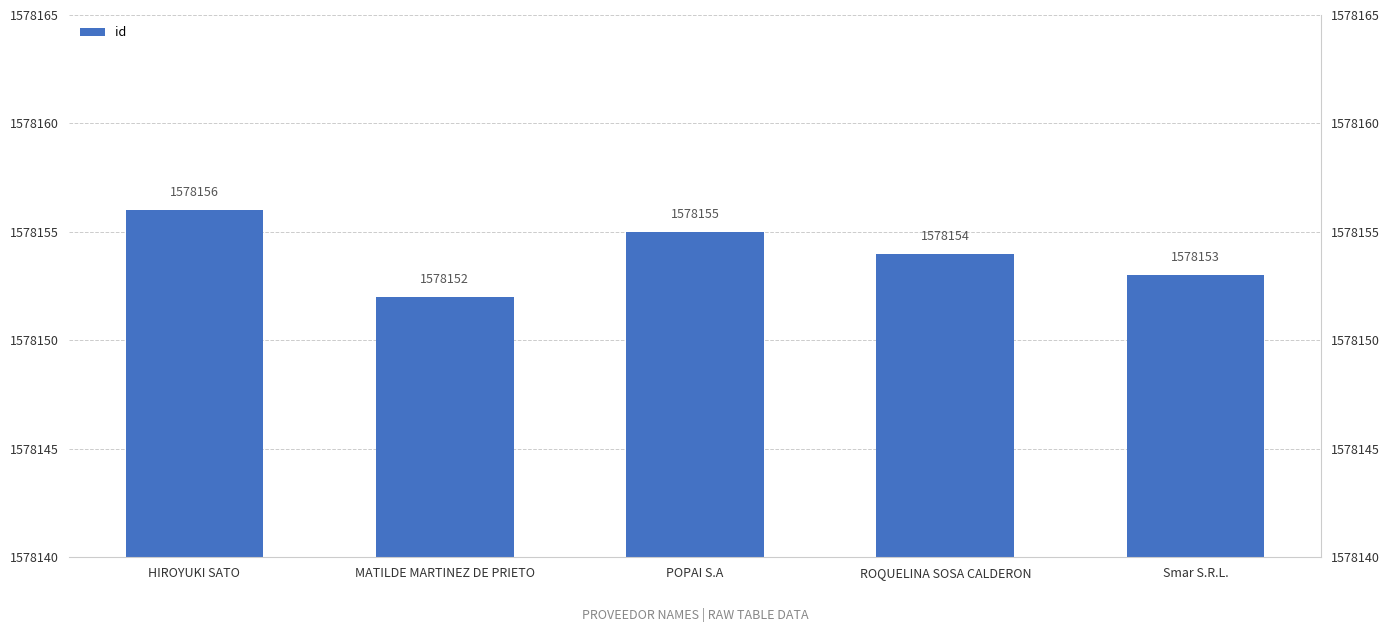

Are the bars grouped side by side (vs. stacked)?

No